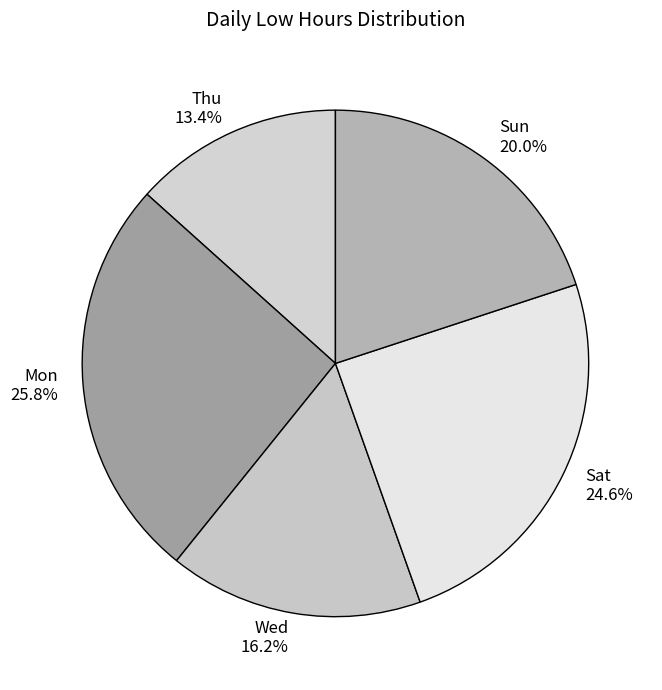

Rank the categories by value from lowest to highest.

Thu, Wed, Sun, Sat, Mon